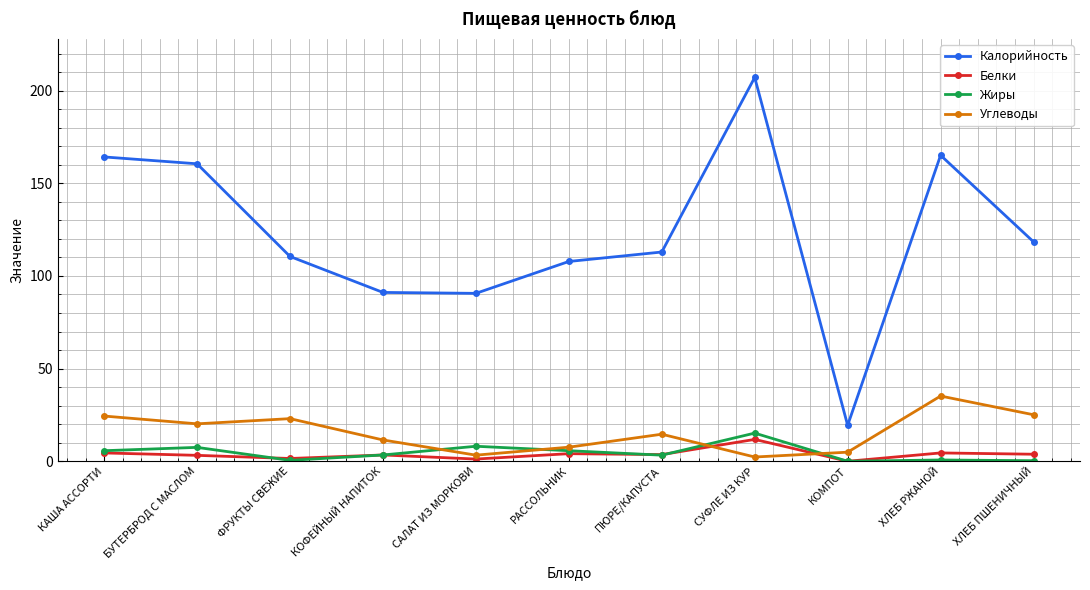

True or false: Калорийность and Углеводы intersect in this chart.

False